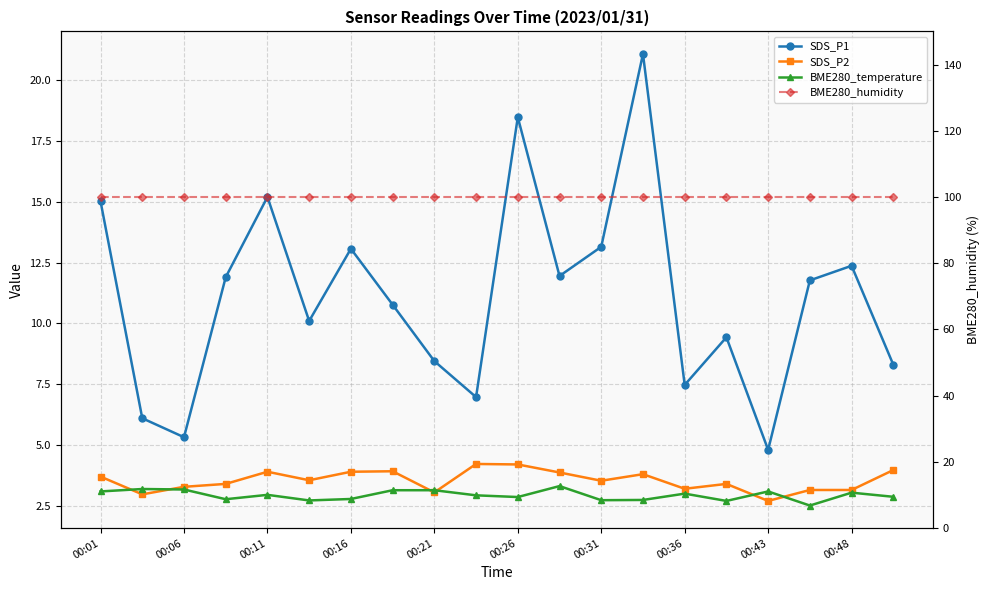

True or false: SDS_P2 has more than 2 interior local peaks.

True